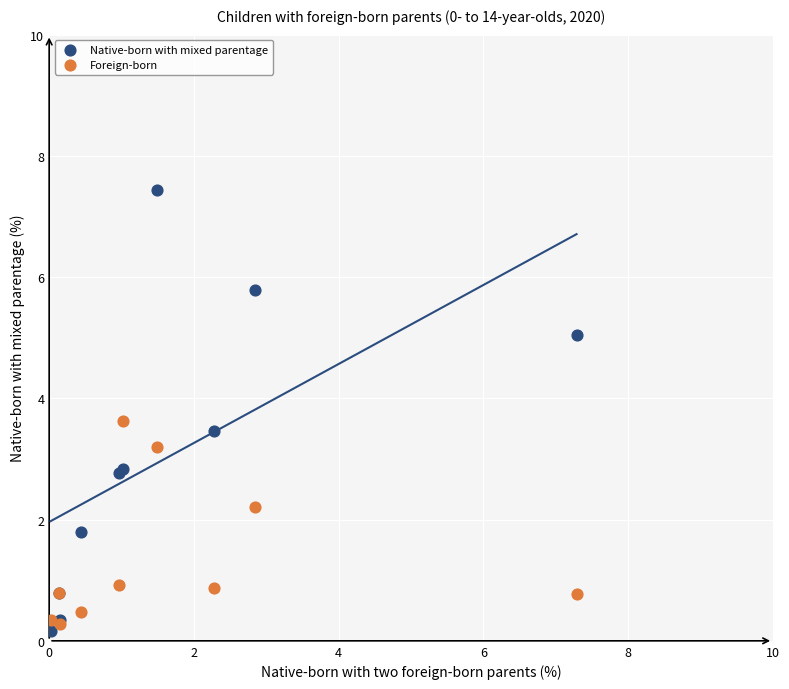

What are all the series names shown in the legend?

Native-born with mixed parentage, Foreign-born